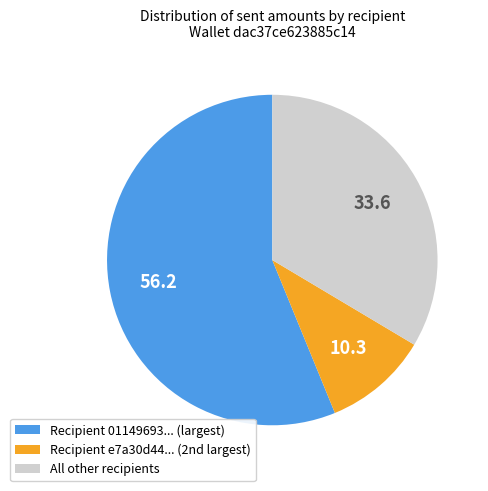

Between All other recipients and Recipient 01149693... (largest), which is larger?

Recipient 01149693... (largest)